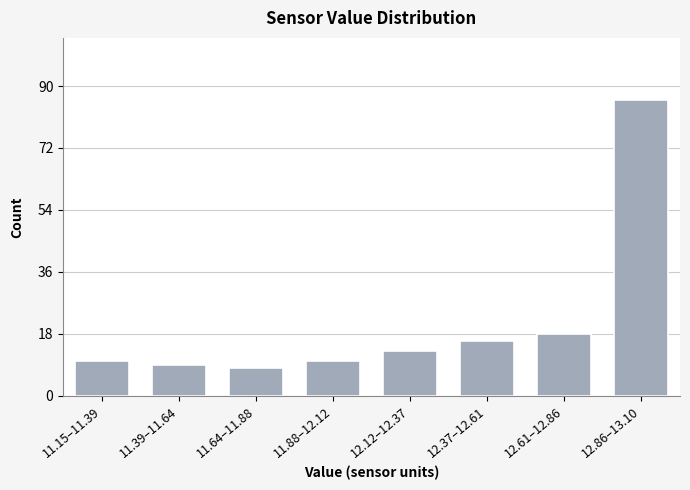

Reading left to right, transcribe all the data shown in this chart.

10	9	8	10	13	16	18	86